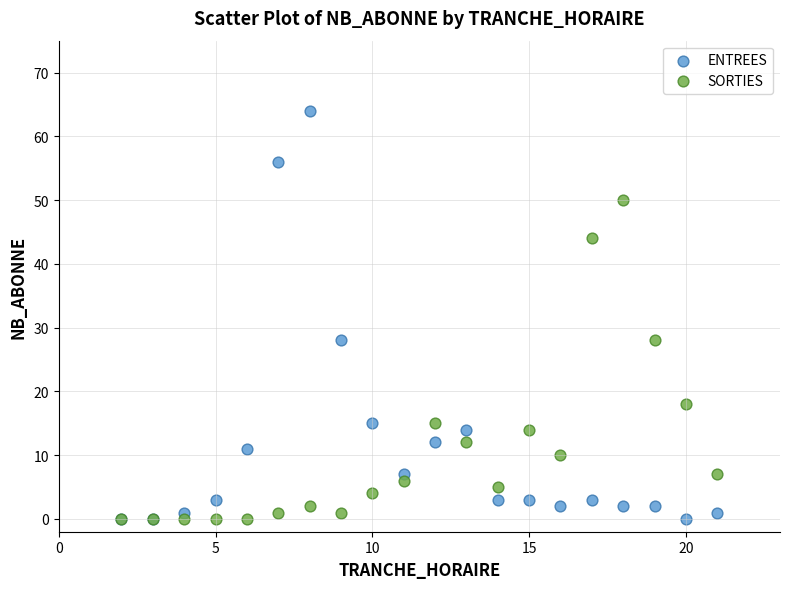

What are all the series names shown in the legend?

ENTREES, SORTIES